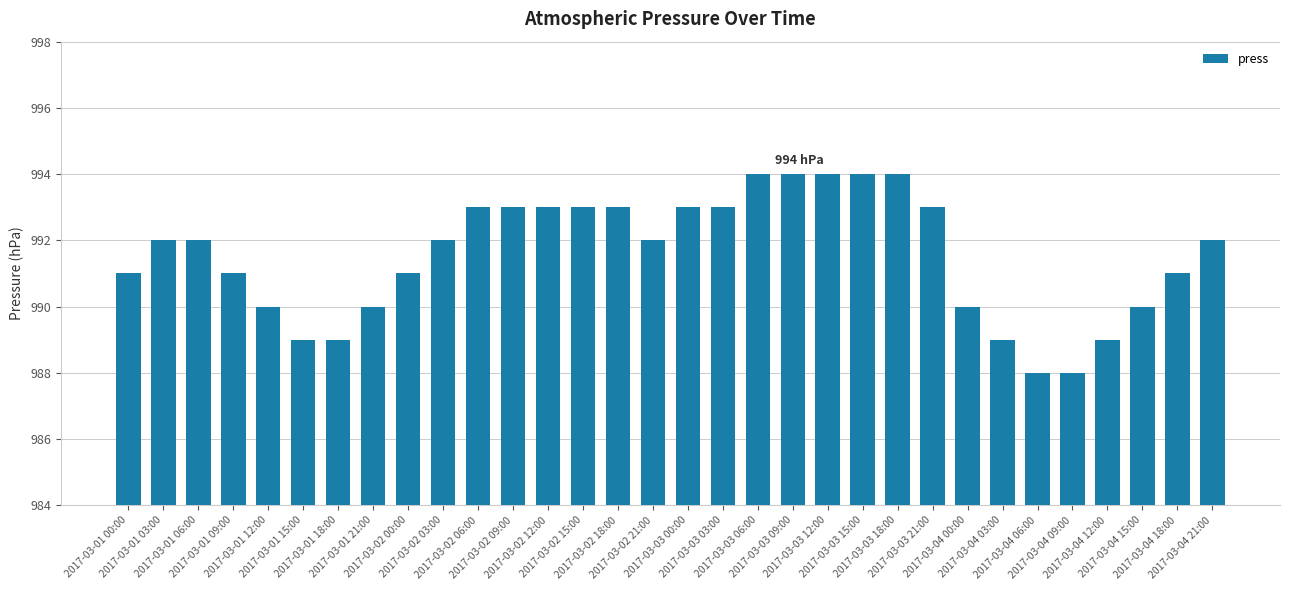

How many values are between 990 and 993?

21